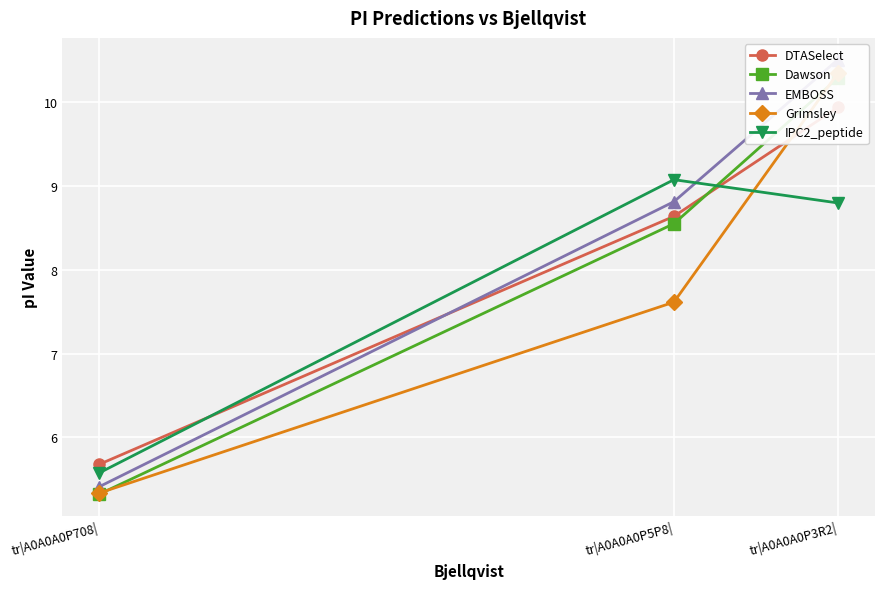

Reading left to right, extract all data points from this chart.

DTASelect: tr|A0A0A0P3R2|=9.9	tr|A0A0A0P5P8|=8.6	tr|A0A0A0P708|=5.7
Dawson: tr|A0A0A0P3R2|=10.3	tr|A0A0A0P5P8|=8.6	tr|A0A0A0P708|=5.3
EMBOSS: tr|A0A0A0P3R2|=10.5	tr|A0A0A0P5P8|=8.8	tr|A0A0A0P708|=5.4
Grimsley: tr|A0A0A0P3R2|=10.3	tr|A0A0A0P5P8|=7.6	tr|A0A0A0P708|=5.3
IPC2_peptide: tr|A0A0A0P3R2|=8.8	tr|A0A0A0P5P8|=9.1	tr|A0A0A0P708|=5.6